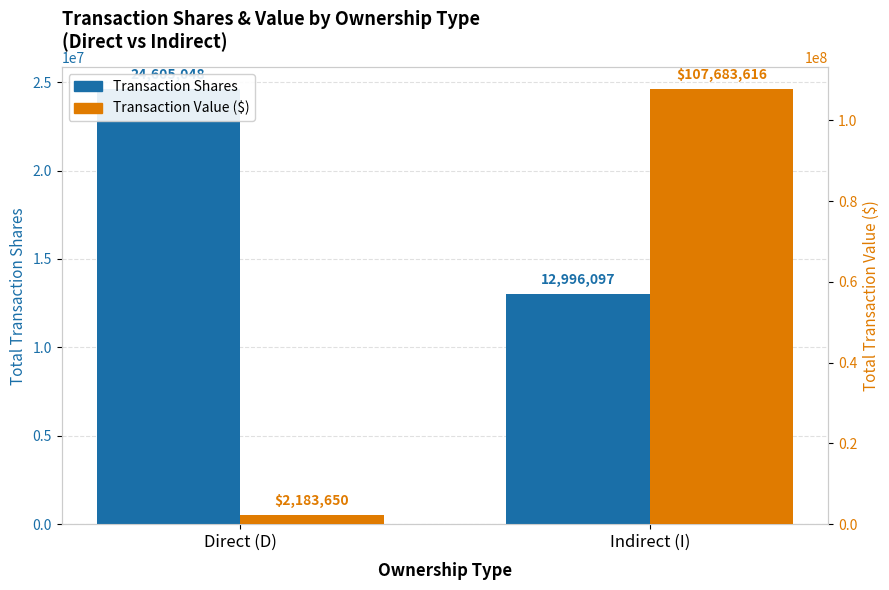

What are all the series names shown in the legend?

Transaction Shares, Transaction Value ($)